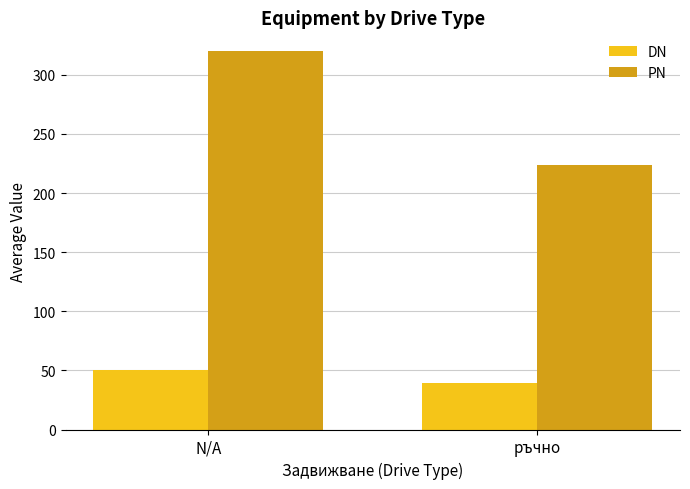

Read the PN value at ръчно.

223.9